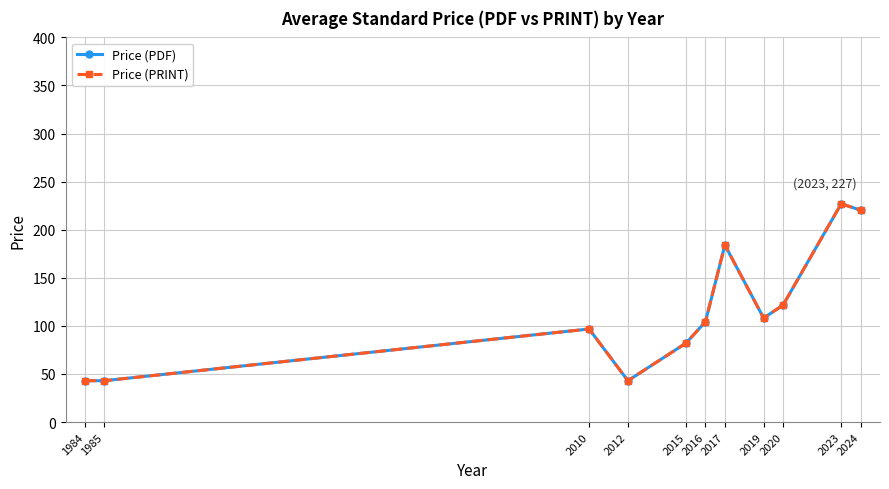

At which label is Price (PDF) closest to 135?

2020